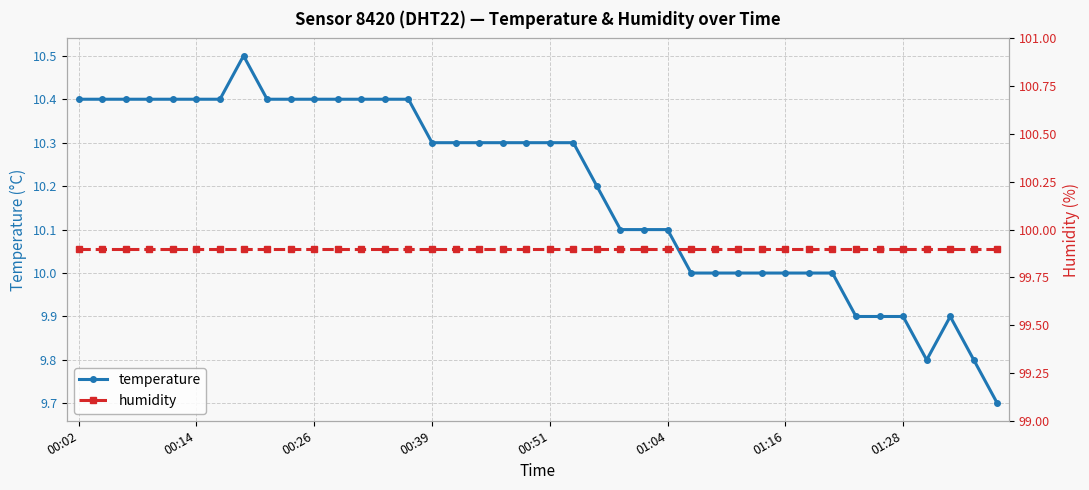

Does the chart display data point markers on the line(s)?

Yes